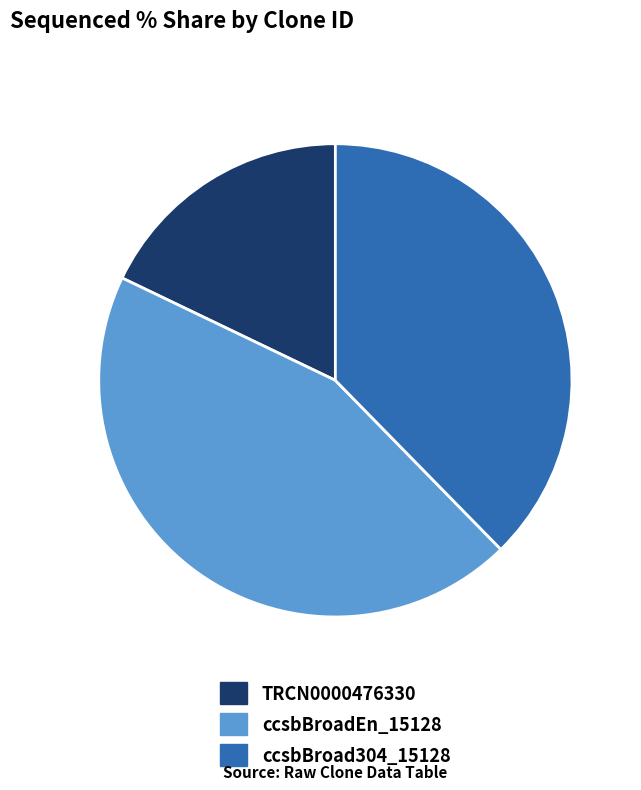

Count the number of slices in the pie.

3